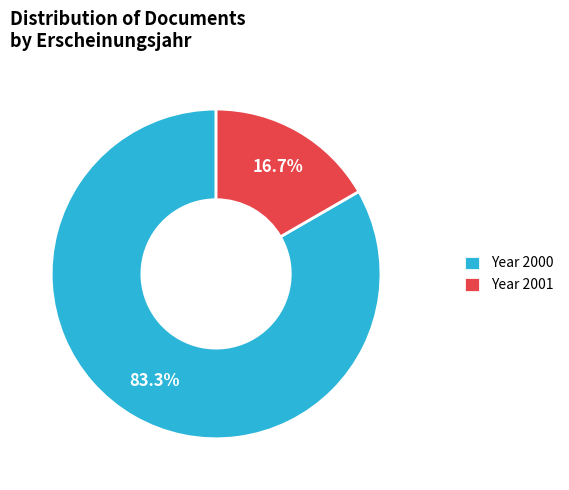

What percentage do Year 2000 and Year 2001 together represent?

100.0%